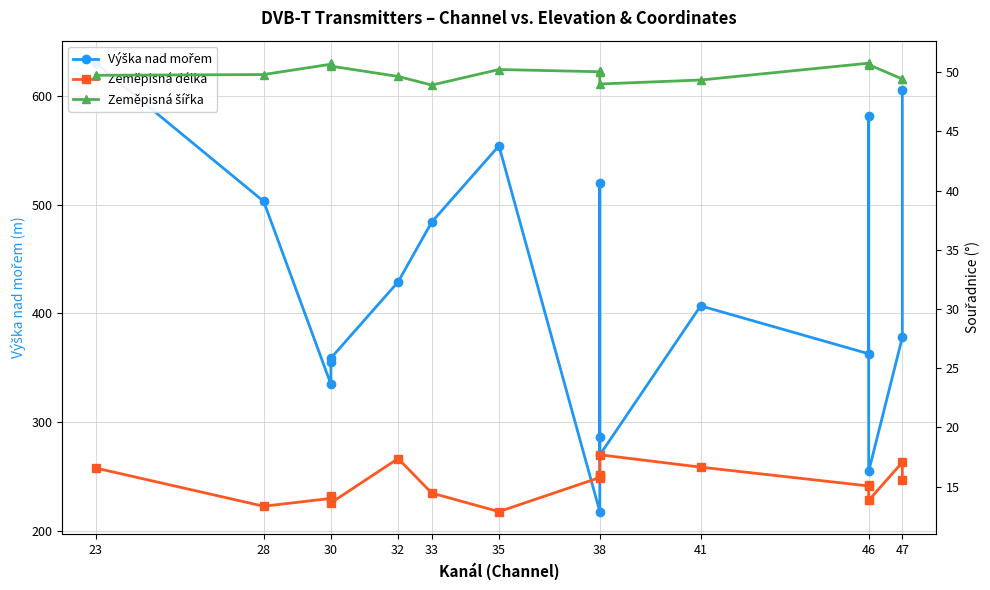

Which series has the largest range (max minus min)?

Výška nad mořem